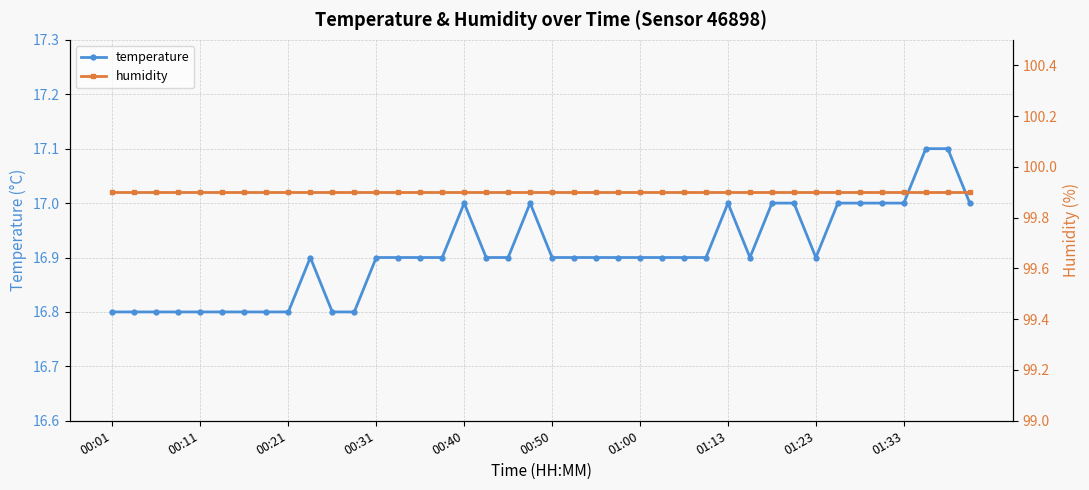

Reading left to right, what are all the values shown in this chart?

temperature: 16.8	16.8	16.8	16.8	16.8	16.8	16.8	16.8	16.8	16.9	16.8	16.8	16.9	16.9	16.9	16.9	17.0	16.9	16.9	17.0	16.9	16.9	16.9	16.9	16.9	16.9	16.9	16.9	17.0	16.9	17.0	17.0	16.9	17.0	17.0	17.0	17.0	17.1	17.1	17.0
humidity: 99.9	99.9	99.9	99.9	99.9	99.9	99.9	99.9	99.9	99.9	99.9	99.9	99.9	99.9	99.9	99.9	99.9	99.9	99.9	99.9	99.9	99.9	99.9	99.9	99.9	99.9	99.9	99.9	99.9	99.9	99.9	99.9	99.9	99.9	99.9	99.9	99.9	99.9	99.9	99.9